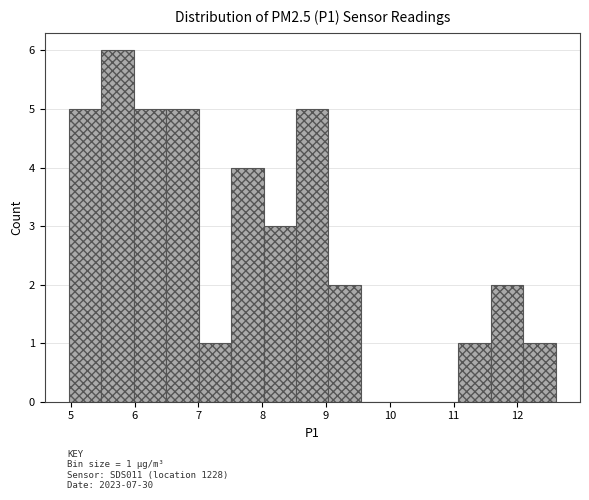

Over which range of the x-axis is the bar tallest?

5.5 to 6.0